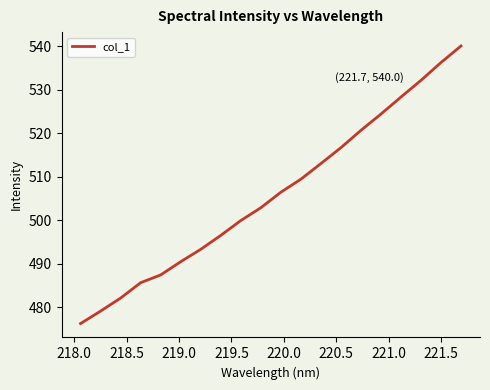

How many distinct data groups are displayed?

1